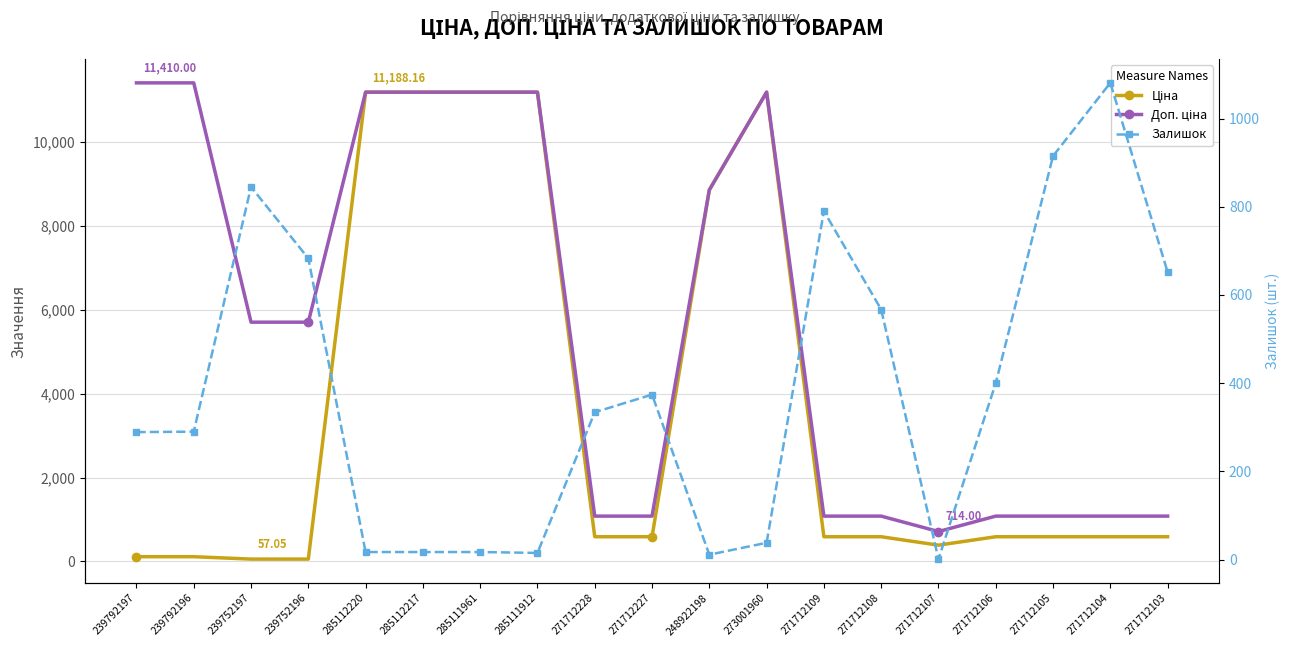

In Доп. ціна, how many points are lower than both neighbors (excluding endpoints)?

1